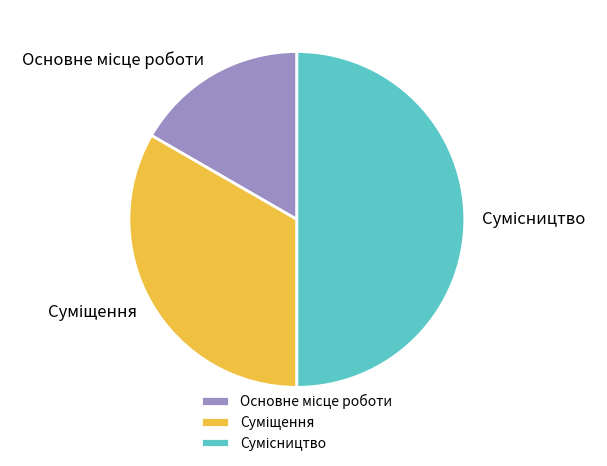

What is the change in value from Суміщення to Сумісництво?

+1